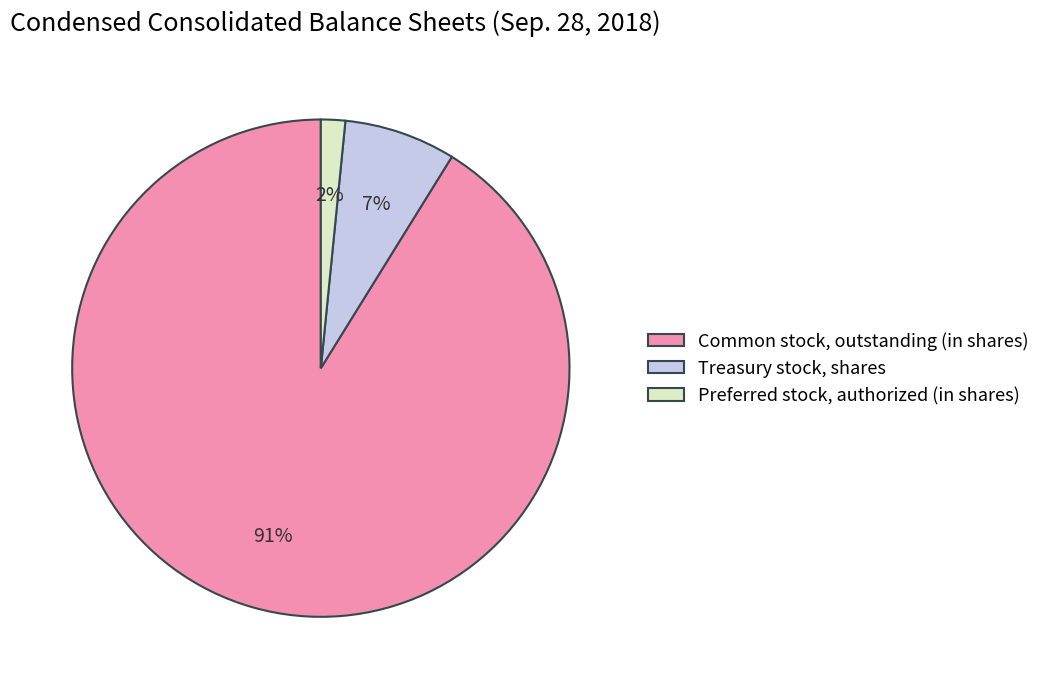

How many slices are in this pie chart?

3